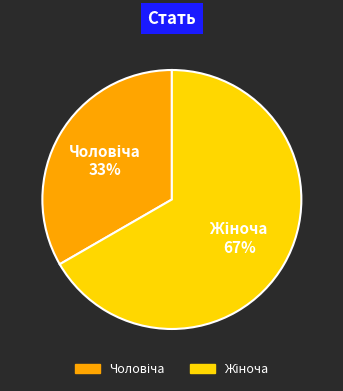

Is there a majority slice in this chart?

Yes